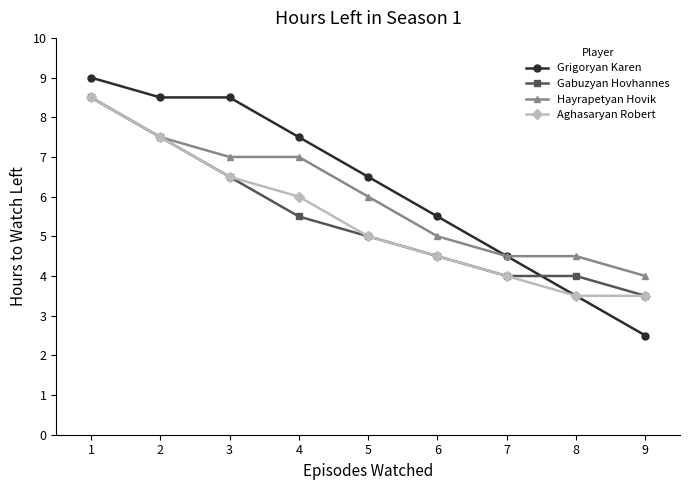

True or false: Aghasaryan Robert has more than 1 points higher than both neighbors.

False